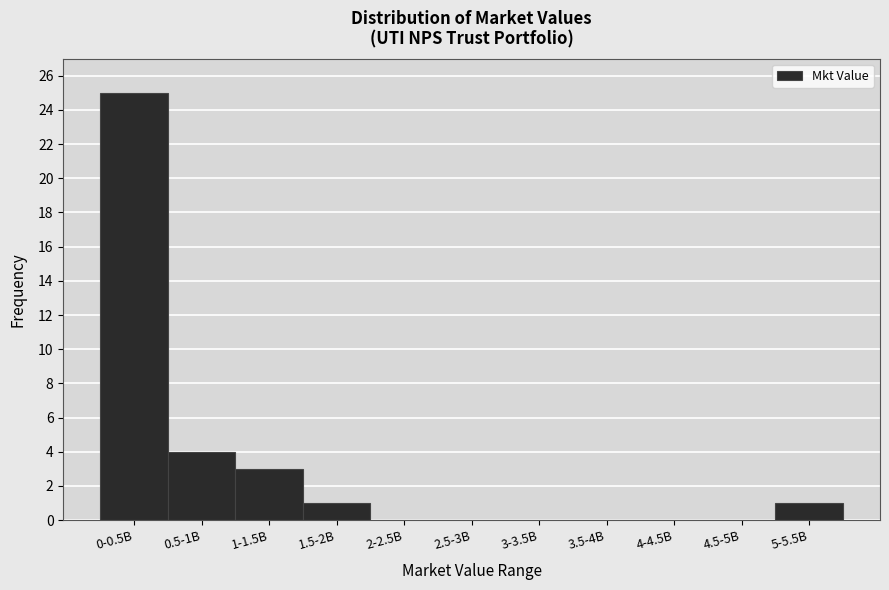

Reading left to right, extract all data points from this chart.

0-0.5B=25	0.5-1B=4	1-1.5B=3	1.5-2B=1	2-2.5B=0	2.5-3B=0	3-3.5B=0	3.5-4B=0	4-4.5B=0	4.5-5B=0	5-5.5B=1